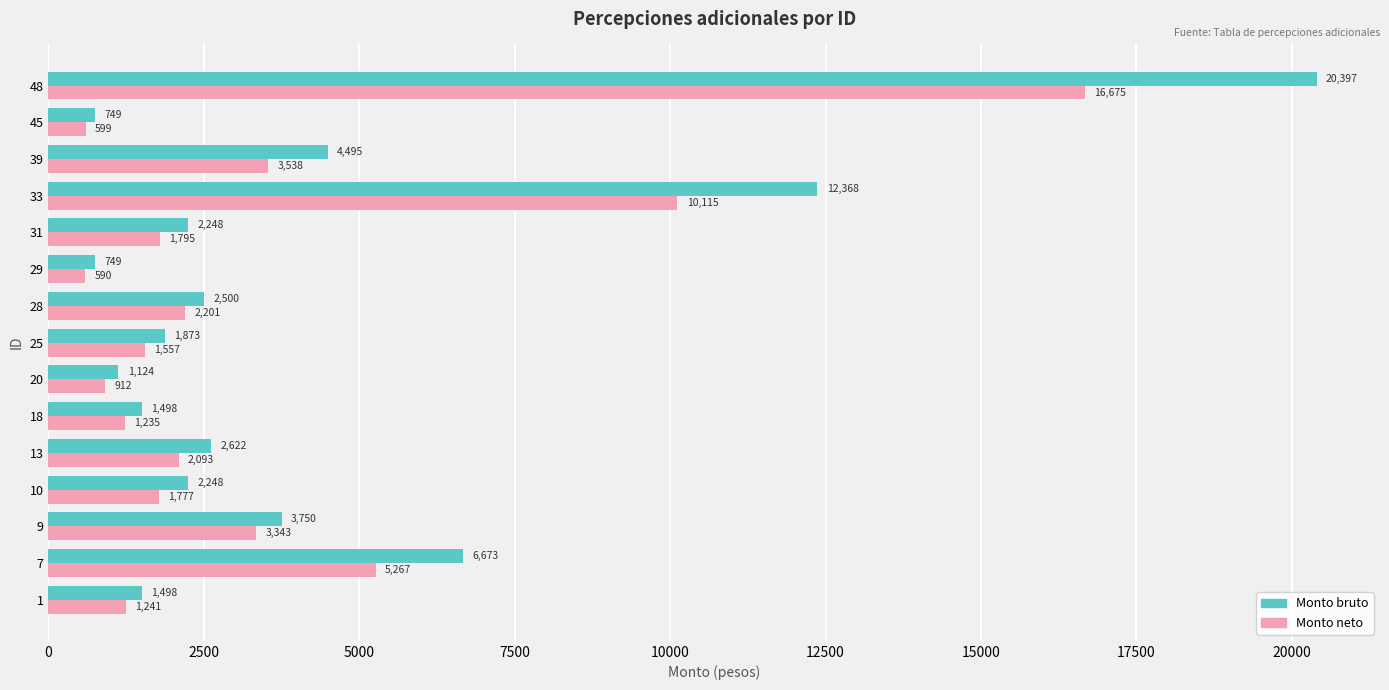

How many data points in Monto neto are above 1794?

8